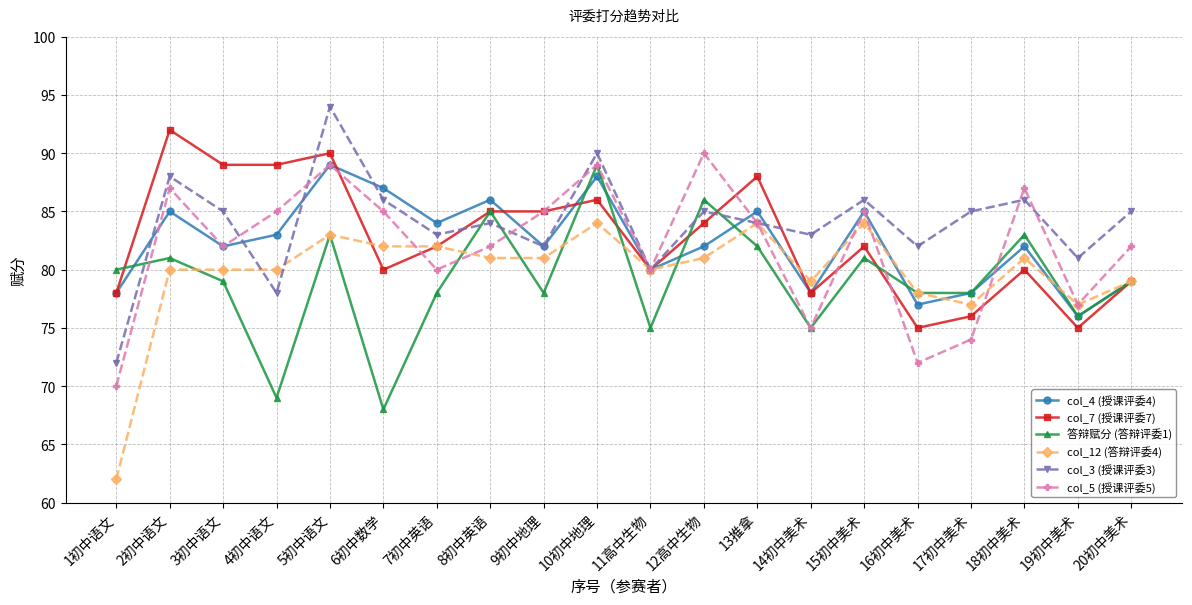

What is the maximum value for col_3 (授课评委3)?

94